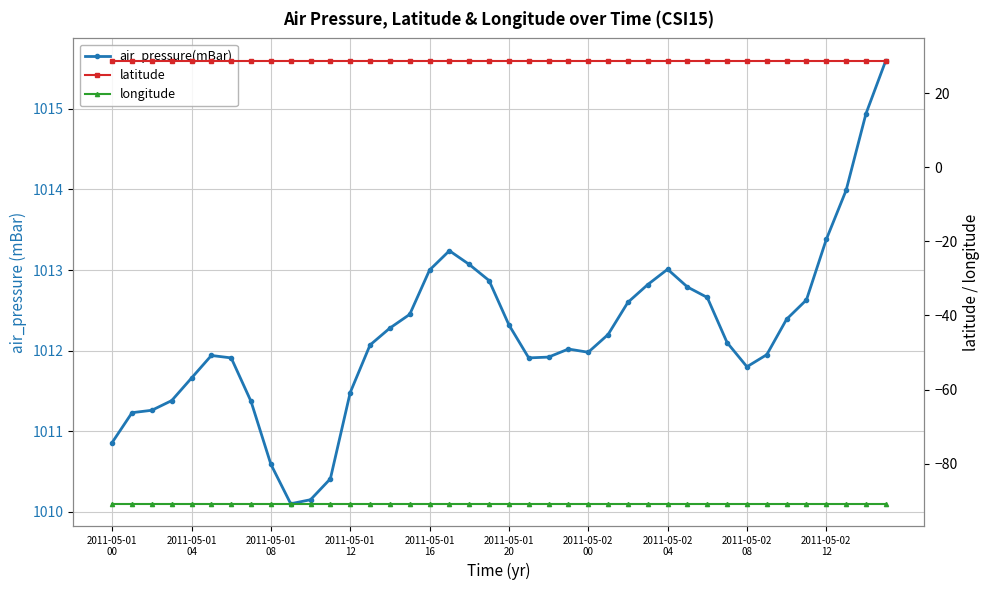

What is the smallest value displayed?

-90.8